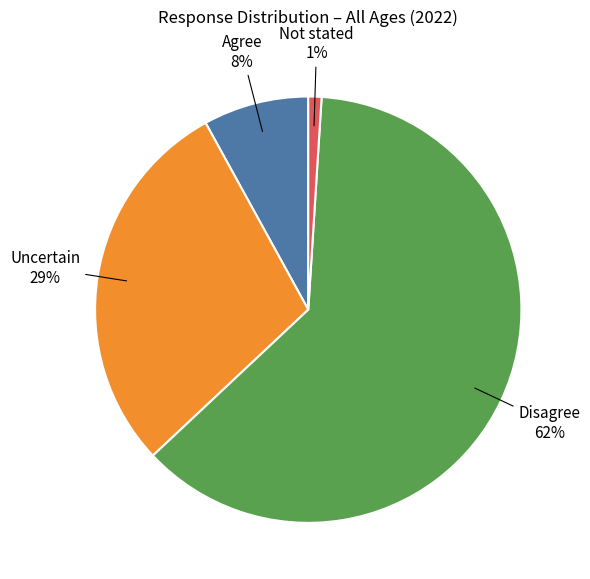

To the nearest percent, what is the average slice percentage?

25%